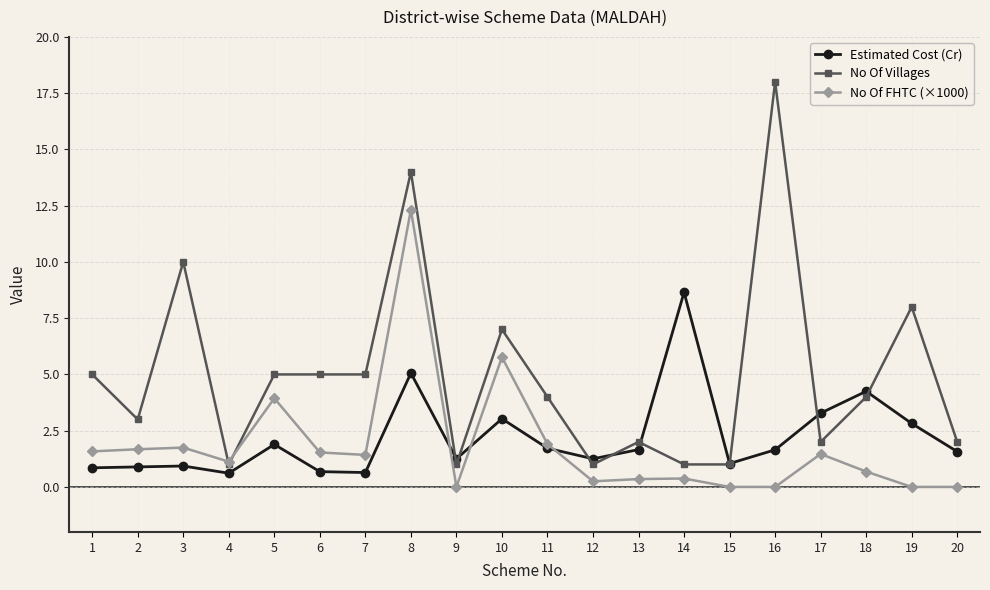

Is the value of No Of Villages at 10 greater than the value of Estimated Cost (Cr) at 13?

Yes